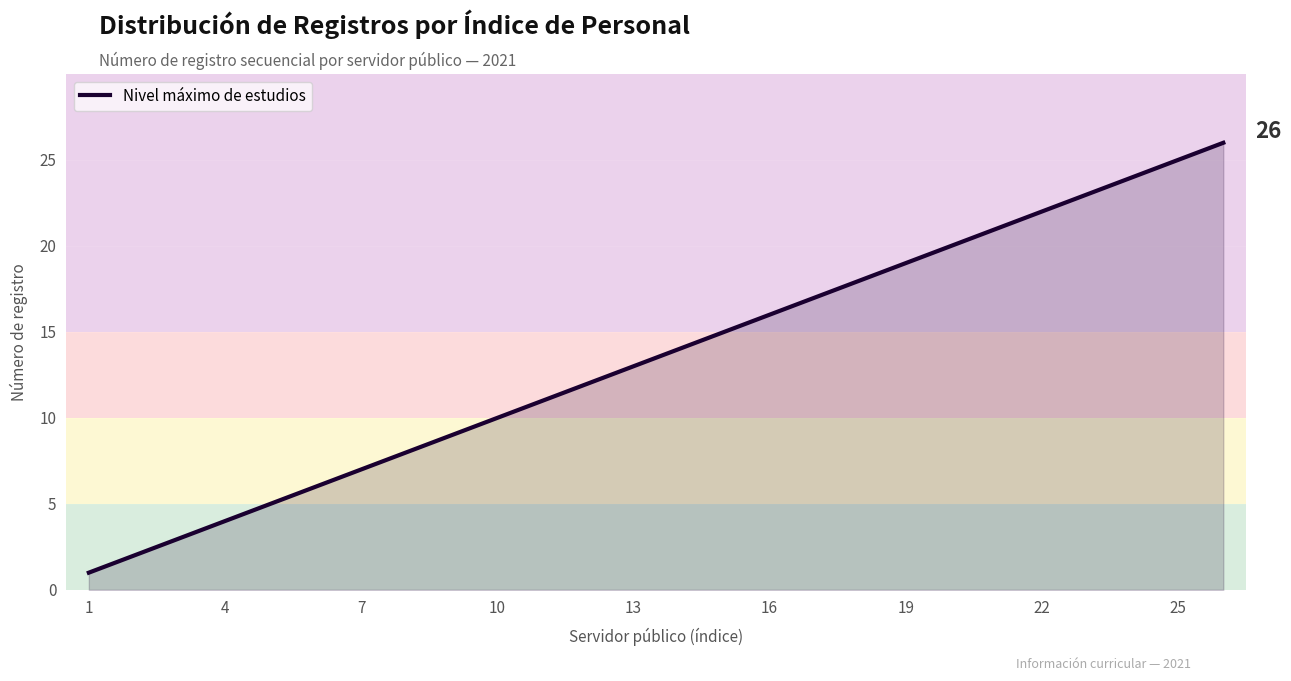

What is the difference between the maximum and minimum values?

25.0